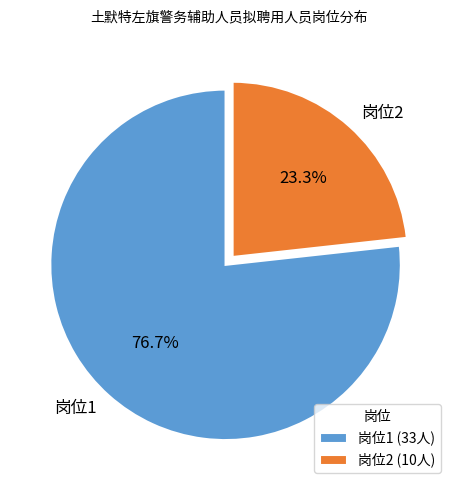

The 岗位2 slice represents 9% of the pie. True or false?

False